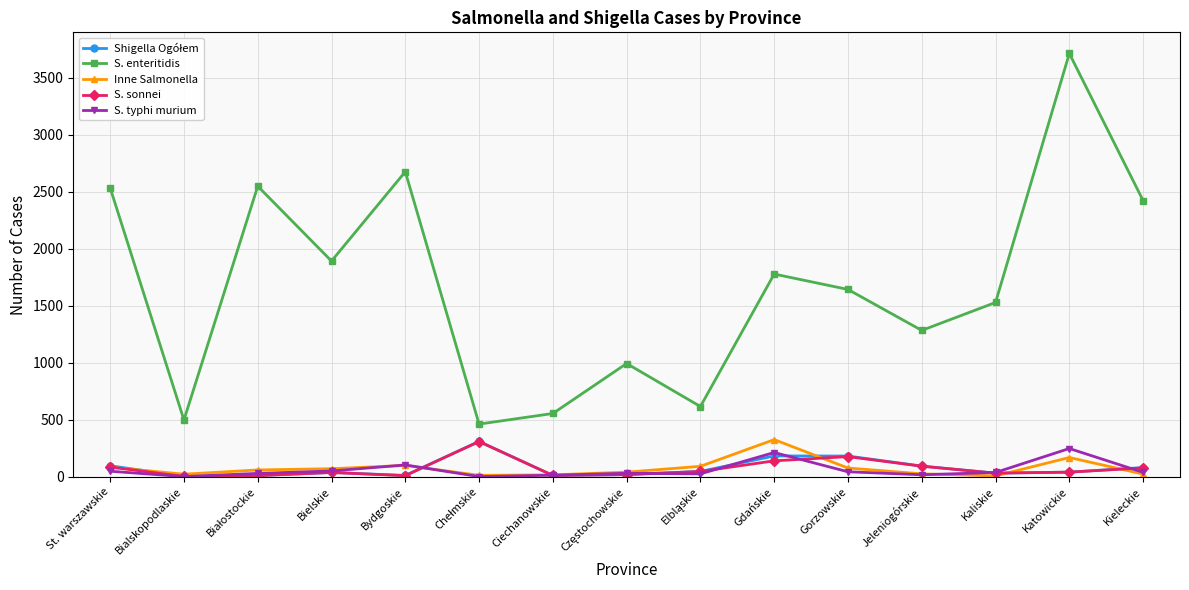

Which label corresponds to the largest value in the chart?

Katowickie